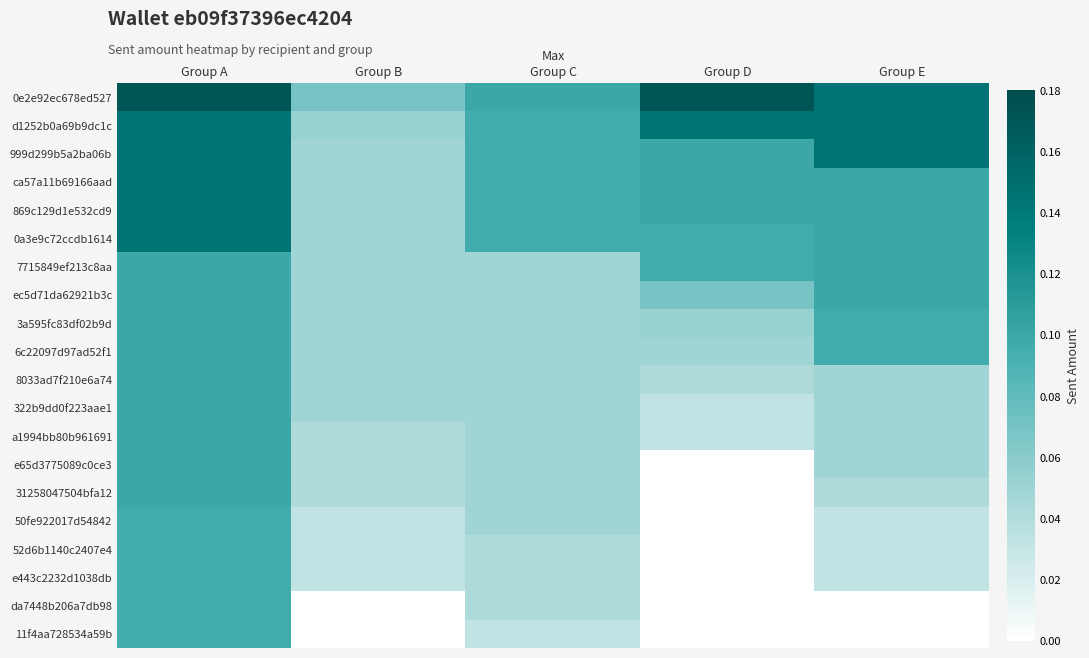

Rank the series at Group A from highest to lowest value.

0e2e92ec678ed527, d1252b0a69b9dc1c, 999d299b5a2ba06b, ca57a11b69166aad, 869c129d1e532cd9, 0a3e9c72ccdb1614, 7715849ef213c8aa, ec5d71da62921b3c, 3a595fc83df02b9d, 6c22097d97ad52f1, 8033ad7f210e6a74, 322b9dd0f223aae1, a1994bb80b961691, e65d3775089c0ce3, 31258047504bfa12, 50fe922017d54842, 52d6b1140c2407e4, e443c2232d1038db, da7448b206a7db98, 11f4aa728534a59b